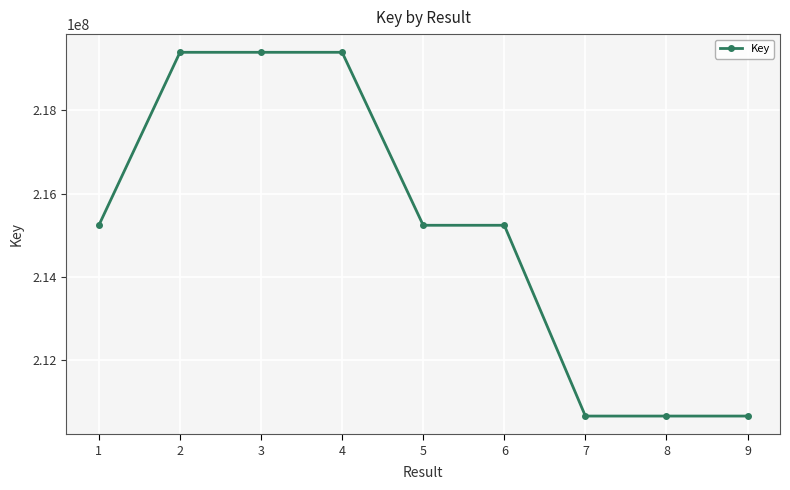

True or false: the data has more than 0 interior local peaks.

True